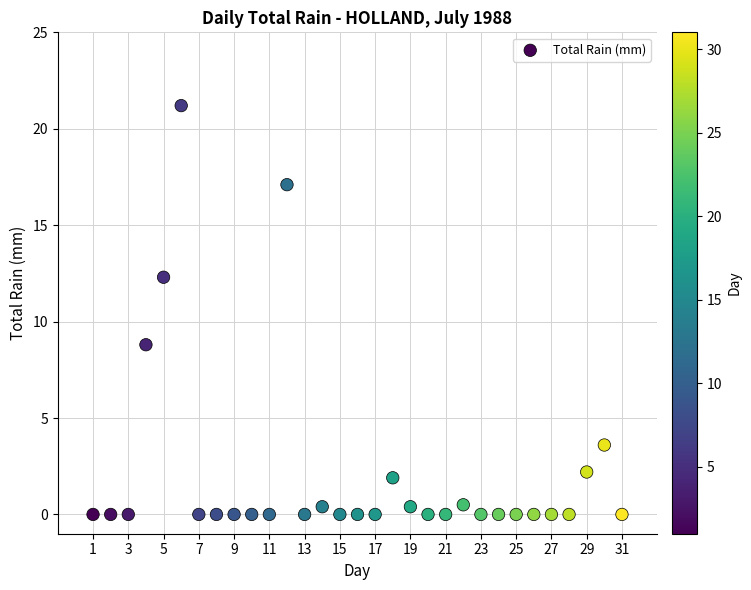

What Y value in the scatter plot is closest to 10?

8.8